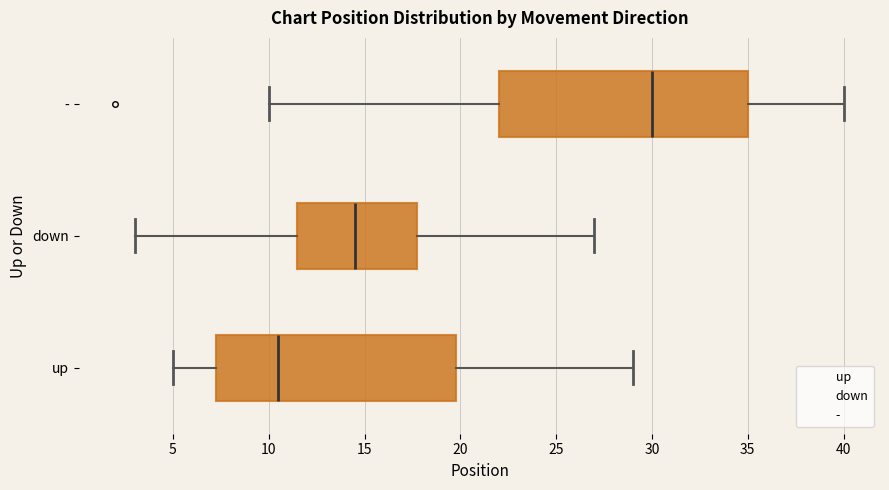

Which box has the furthest to the left median line?

up